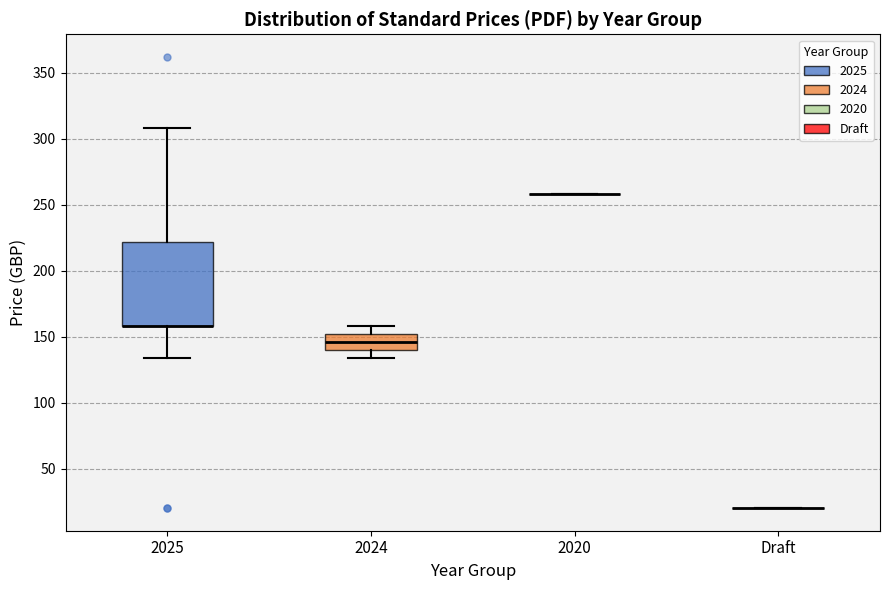

Reading left to right, read every box against the y-axis: the position of its median line, the range the box covers, and the ends of its whiskers. The values are not printed on the chart, so give them approximately, as read against the axis.

2025: median 160 (drawn on the box's lower edge), box 160 to 220, whiskers 135 to 310
2024: median 145, box 140 to 150, whiskers 135 to 160
2020: box collapsed to a line at 260, whiskers 260 to 260
Draft: box collapsed to a line at 20, whiskers 20 to 20